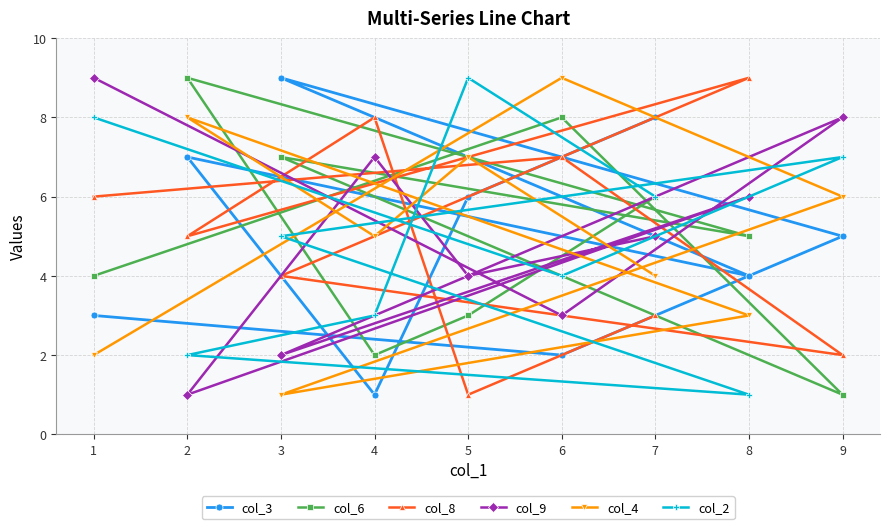

What is the spread (max minus min) of values at 8?

8